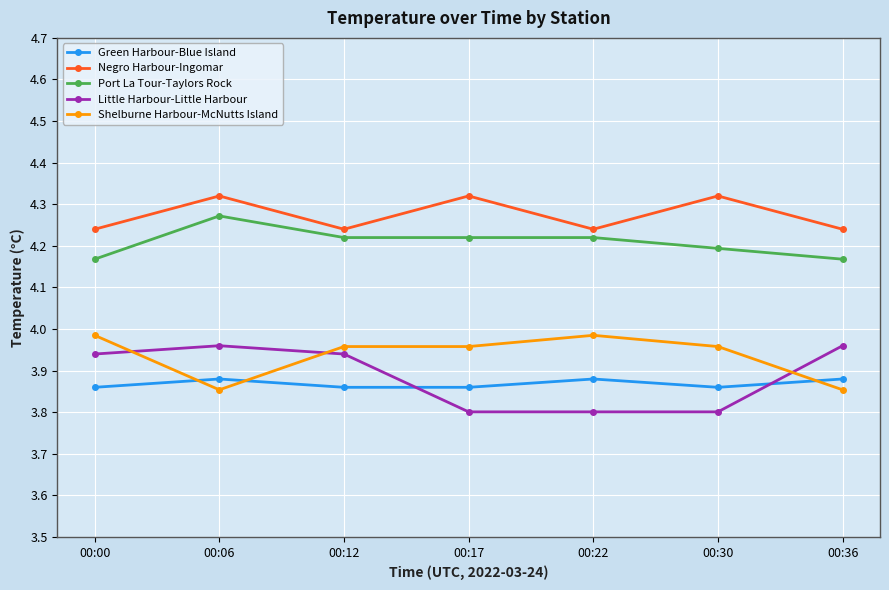

How many Little Harbour-Little Harbour values are between 3 and 4?

7